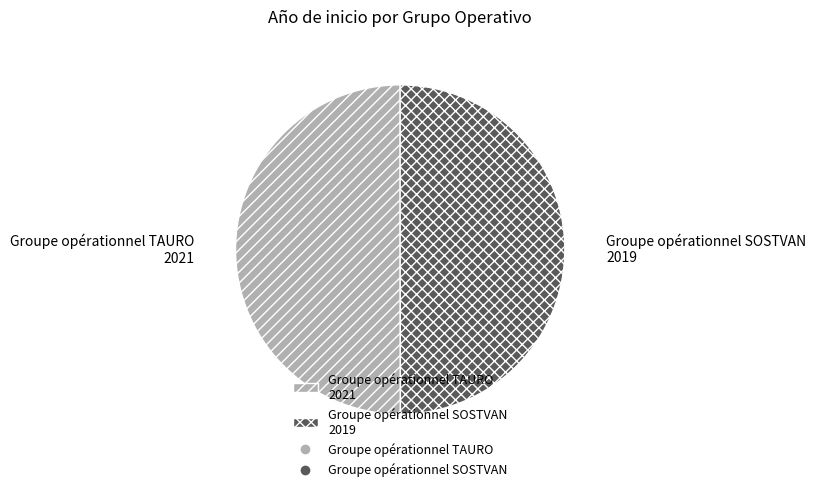

Combined, do Groupe opérationnel SOSTVAN 2019 and Groupe opérationnel TAURO 2021 account for over 50%?

Yes